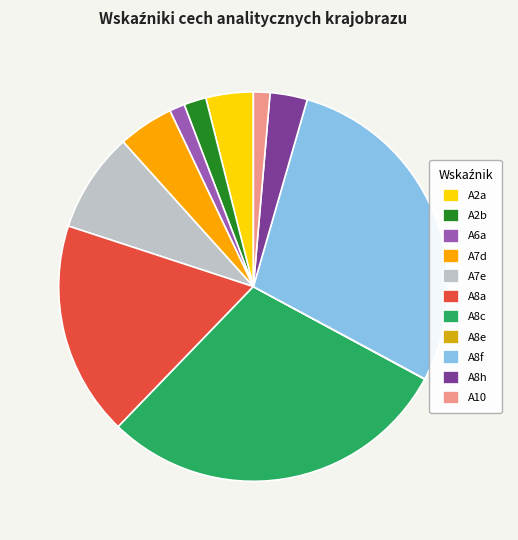

Which has a higher value, A7d or A2b?

A7d